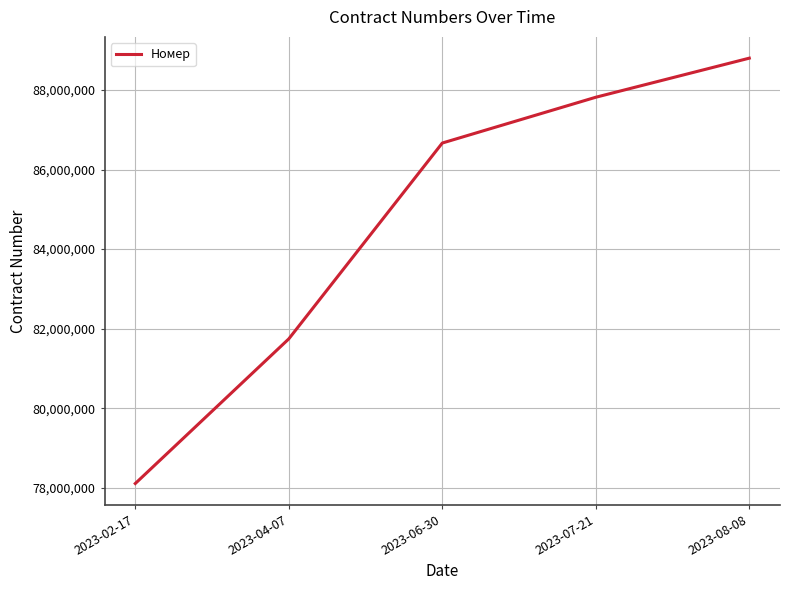

Reading left to right, extract all data points from this chart.

2023-02-17=78110287	2023-04-07=81744790	2023-06-30=86665970	2023-07-21=87816607	2023-08-08=88798771